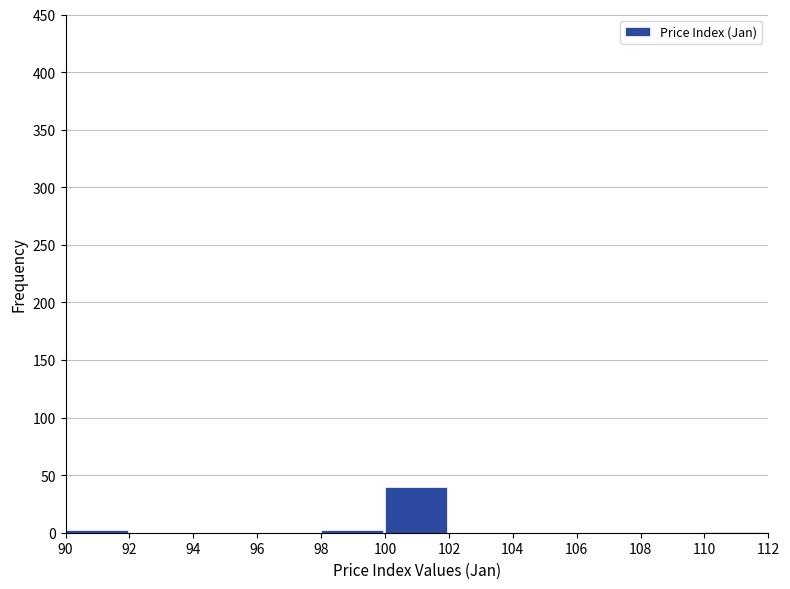

Reading left to right, transcribe this chart: for each bar, give the range it covers on the x-axis and its height. The values are not printed on the chart, so give them approximately, as read against the axis.

90 to 92: under 5
92 to 94: 0
94 to 96: 0
96 to 98: 0
98 to 100: under 5
100 to 102: 40
102 to 104: 0
104 to 106: 0
106 to 108: 0
108 to 110: 0
110 to 112: under 5